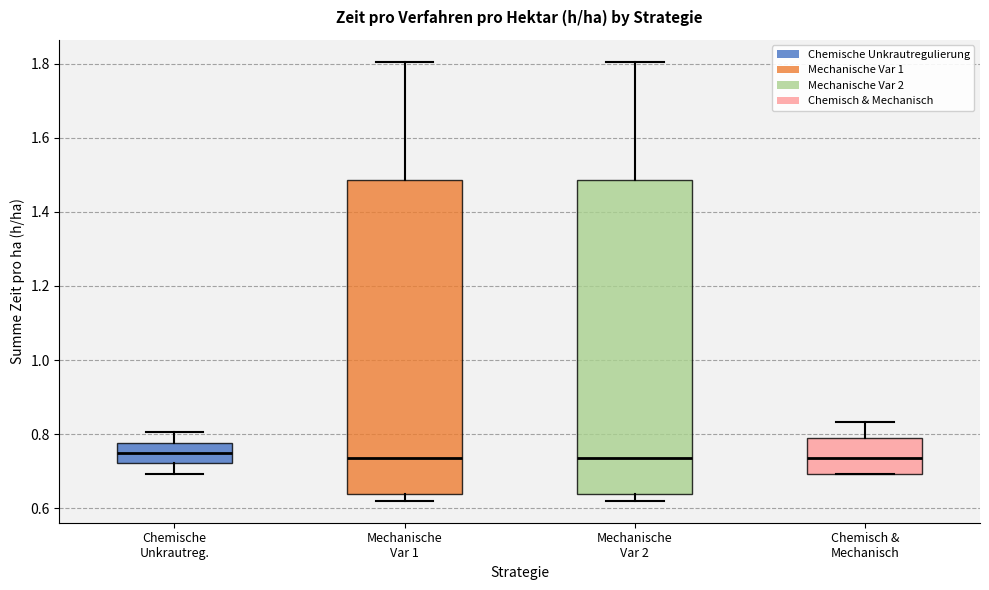

Where is the upper edge of the box for Chemische Unkrautreg. on the y-axis? The values are not printed on the chart, so give them approximately, as read against the axis.

0.78